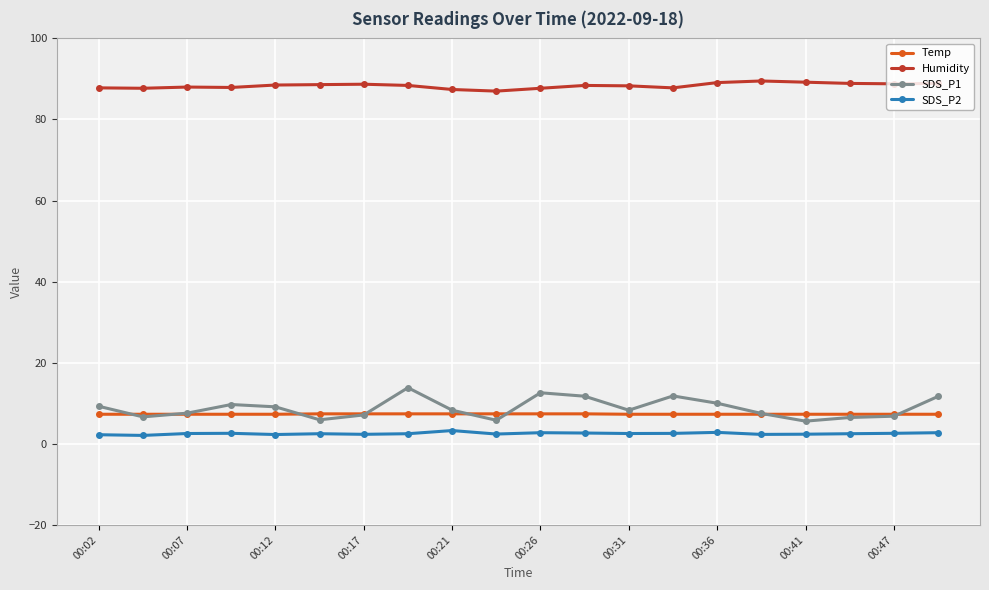

Which series has the largest total across all categories?

Humidity